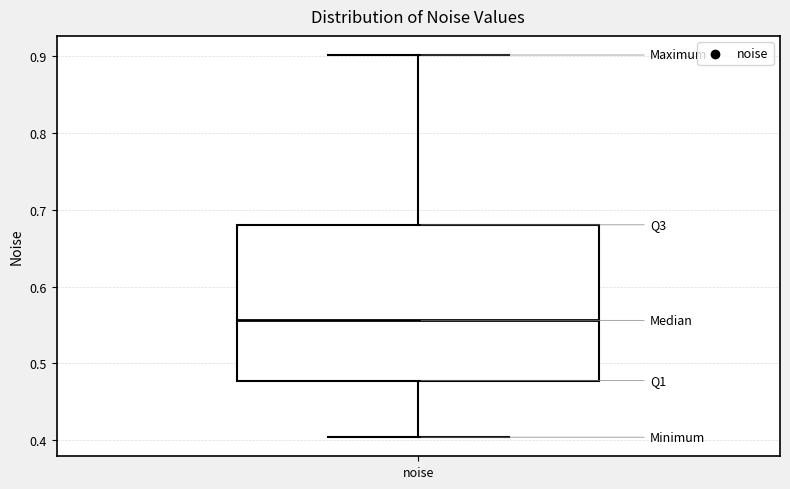

Transcribe this box plot: give where the median line is, the range the box spans, and where the two whiskers end, as read against the y-axis. The values are not printed on the chart, so give them approximately, as read against the axis.

median 0.56, box 0.48 to 0.68, whiskers 0.40 to 0.90